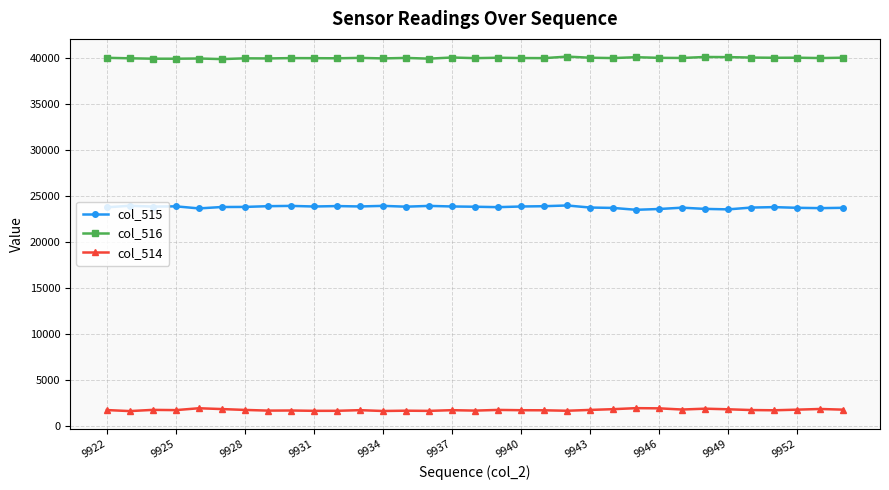

What are all the series names shown in the legend?

col_515, col_516, col_514